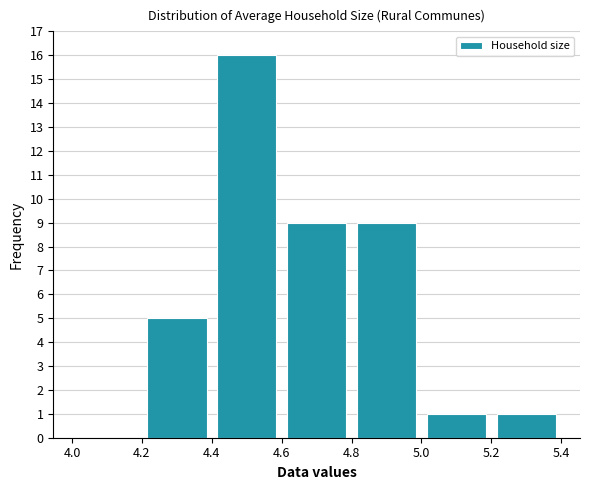

What is the height of the bar covering 4.6 to 4.8 on the x-axis? The values are not printed on the chart, so give them approximately, as read against the axis.

9